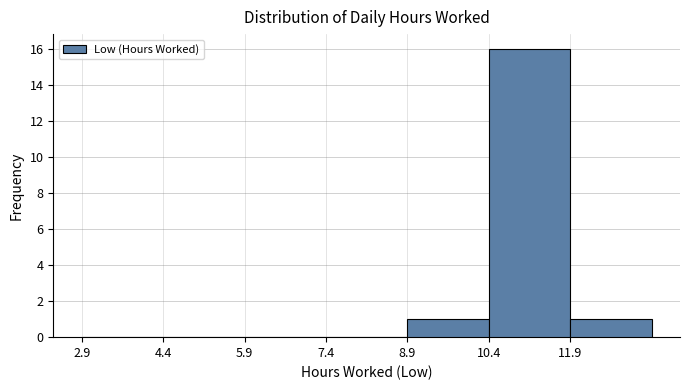

How tall is the bar that spans 11.9 to 13.4 on the x-axis? Neither the bar edges nor the heights are printed on the chart, so give them approximately, as read against the axes.

1